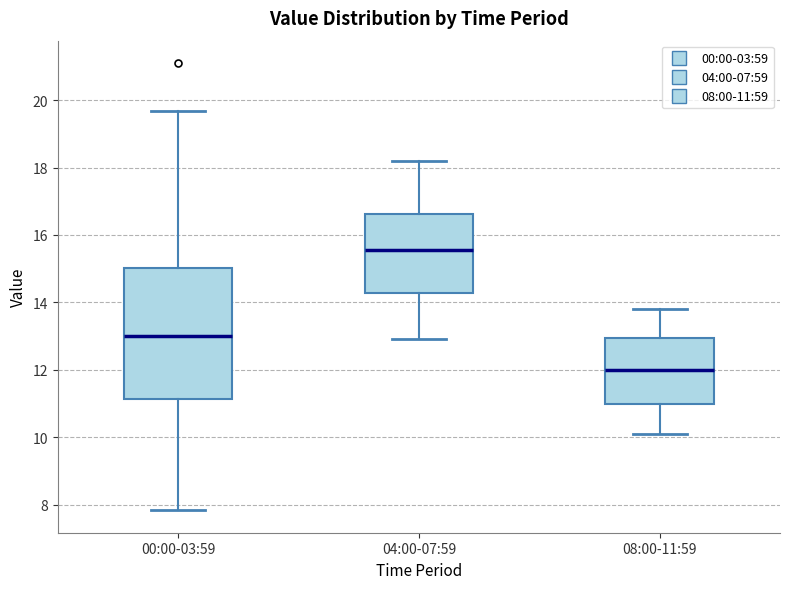

Where is the lower edge of the box for 08:00-11:59 on the y-axis? The values are not printed on the chart, so give them approximately, as read against the axis.

11.0